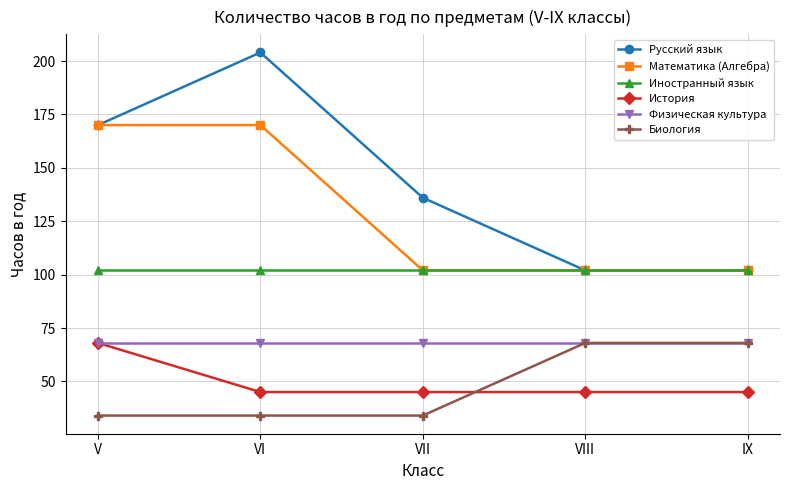

Is the value of История at VIII greater than the value of Математика (Алгебра) at IX?

No